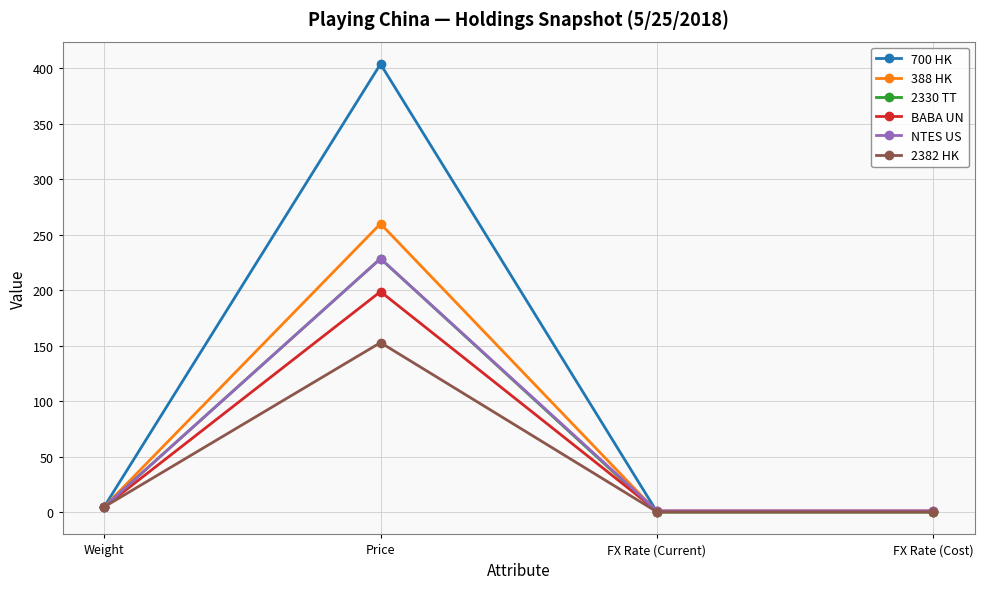

What is the label of the 2nd point from the right?

FX Rate (Current)